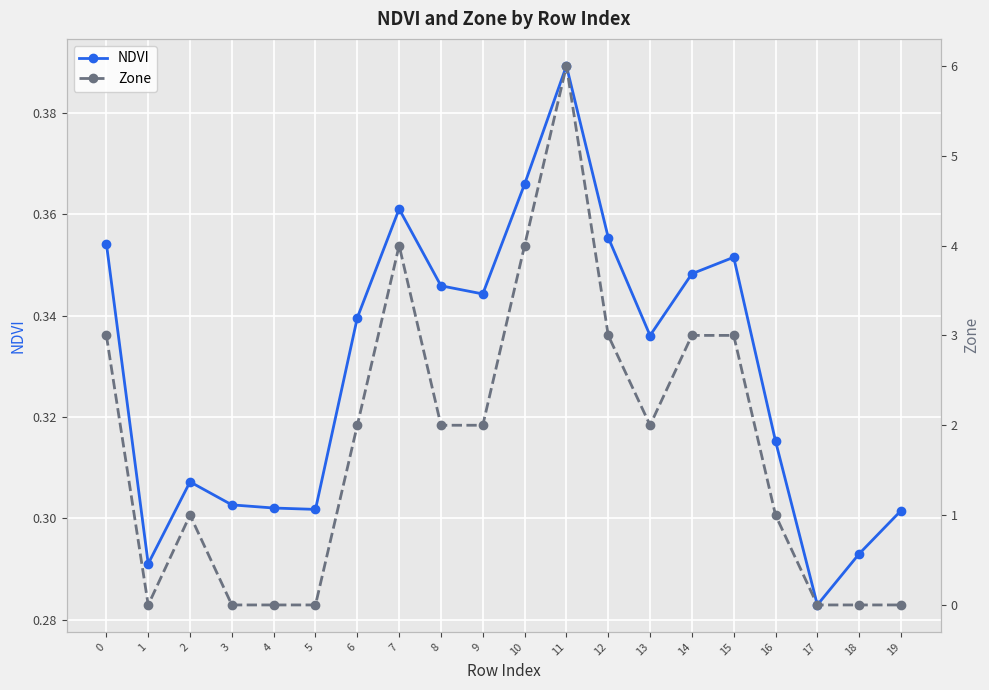

What is the value of the Zone point at the 8th from the left?

4.0